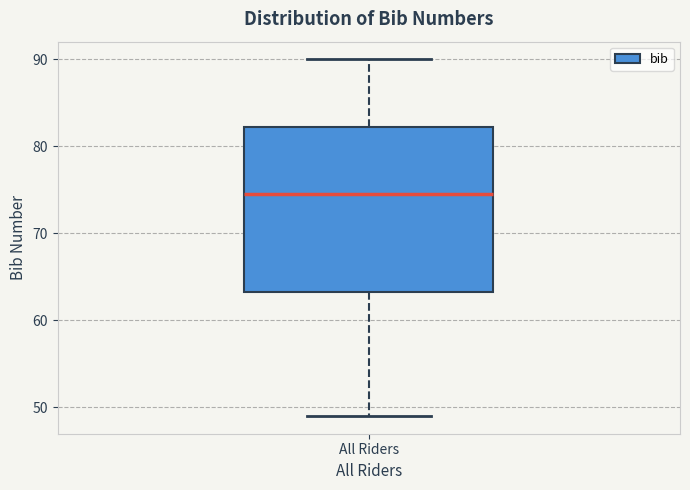

Transcribe this box plot: give where the median line is, the range the box spans, and where the two whiskers end, as read against the y-axis. The values are not printed on the chart, so give them approximately, as read against the axis.

median 75, box 63 to 82, whiskers 49 to 90